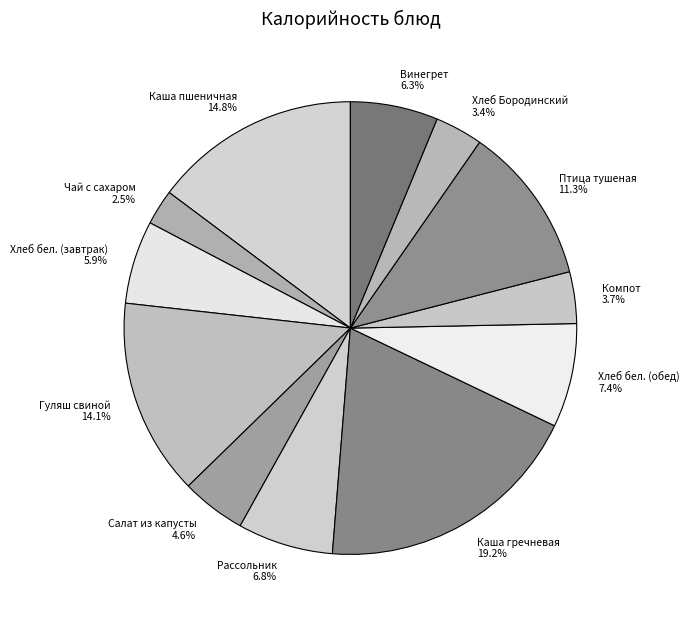

Does any single category account for the majority?

No